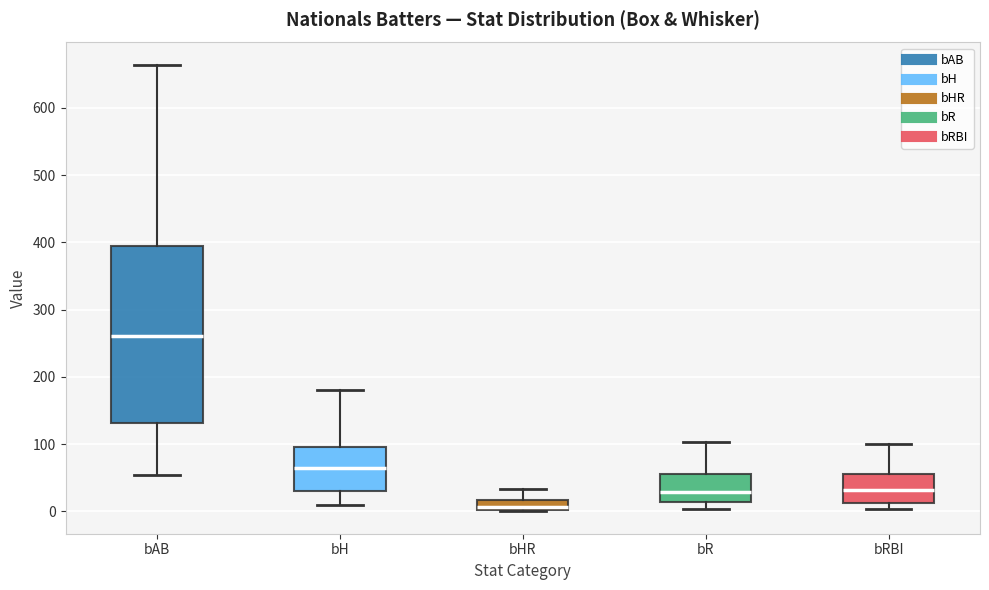

Which box has the lowest median line?

bHR